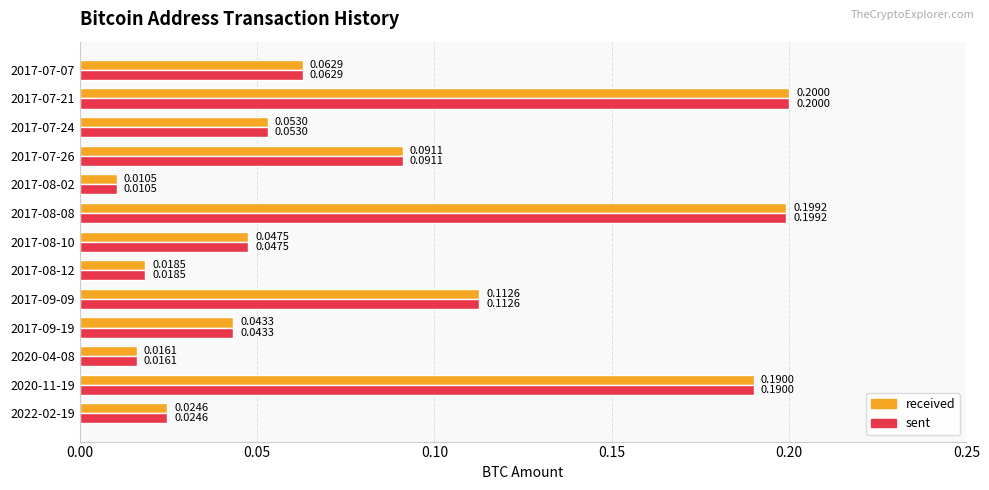

List the labels in order of sent value, largest first.

2017-07-21, 2017-08-08, 2020-11-19, 2017-09-09, 2017-07-26, 2017-07-07, 2017-07-24, 2017-08-10, 2017-09-19, 2022-02-19, 2017-08-12, 2020-04-08, 2017-08-02